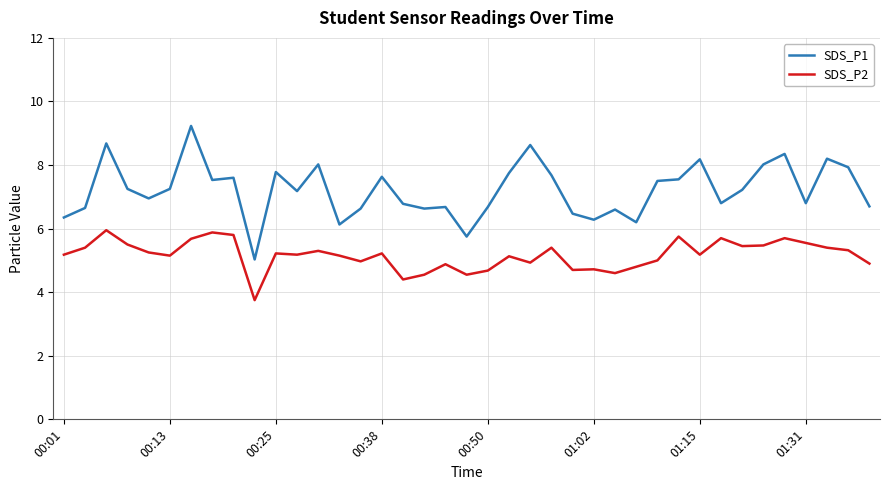

Which series has the largest total across all categories?

SDS_P1